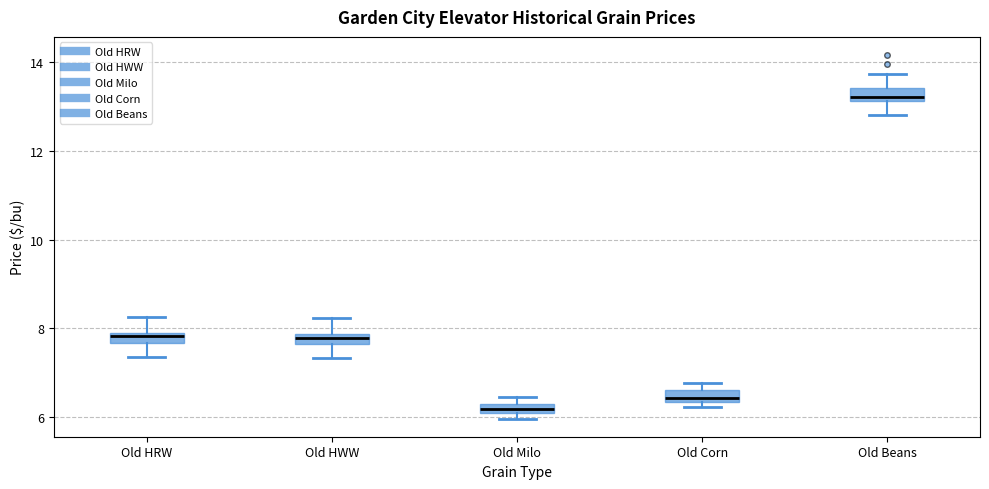

Where is the upper edge of the box for Old Corn on the y-axis? The values are not printed on the chart, so give them approximately, as read against the axis.

6.6